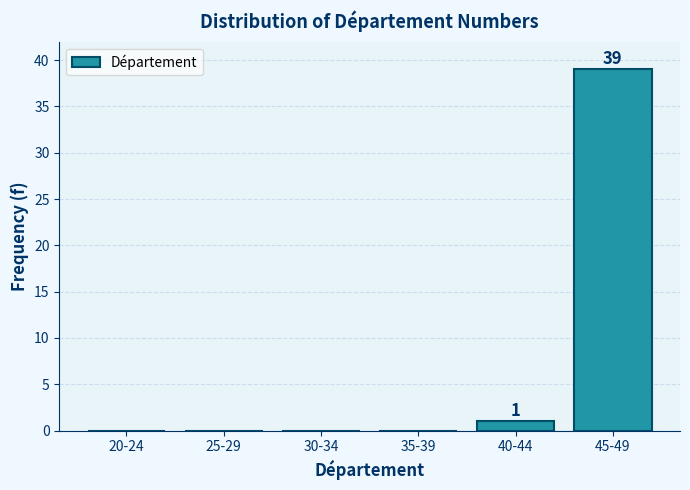

Reading right to left, what are all the values shown in this chart?

45-49=39	40-44=1	35-39=0	30-34=0	25-29=0	20-24=0